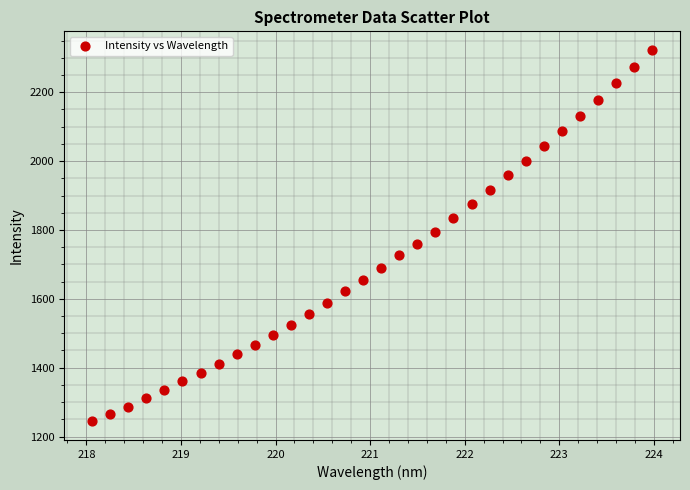

What is the range of X values (max minus min)?

5.9